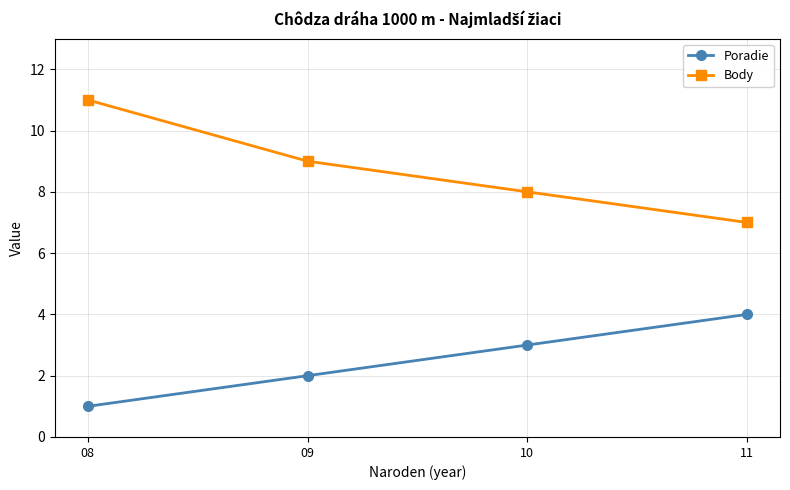

Reading right to left, extract all data points from this chart.

Poradie: 4	3	2	1
Body: 7	8	9	11